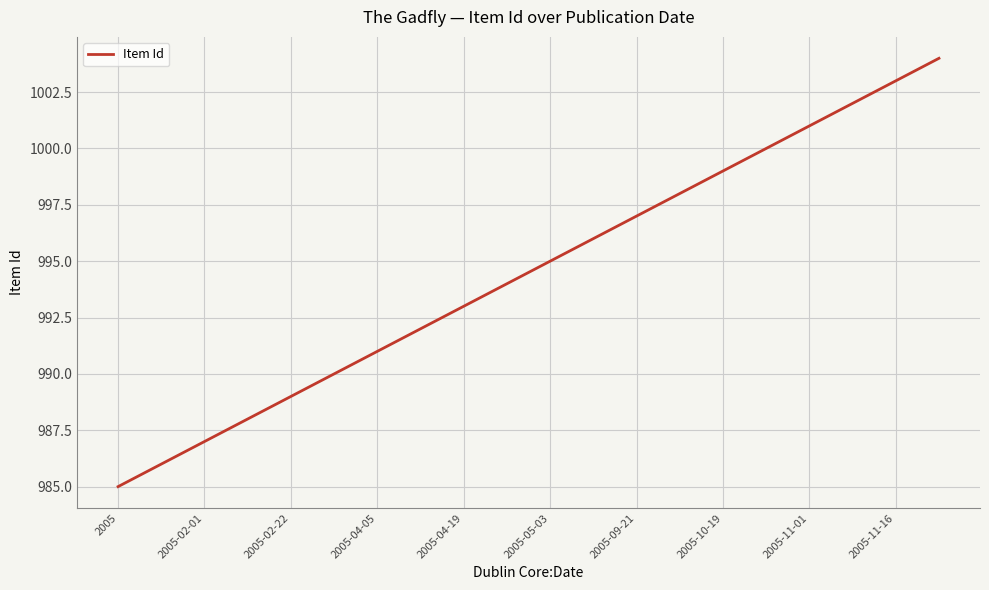

What is the greatest value displayed?

1004